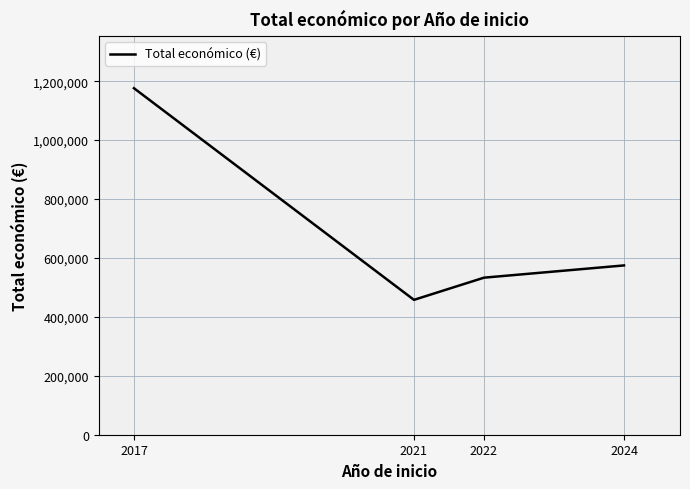

Between 2017 and 2021, which is larger?

2017